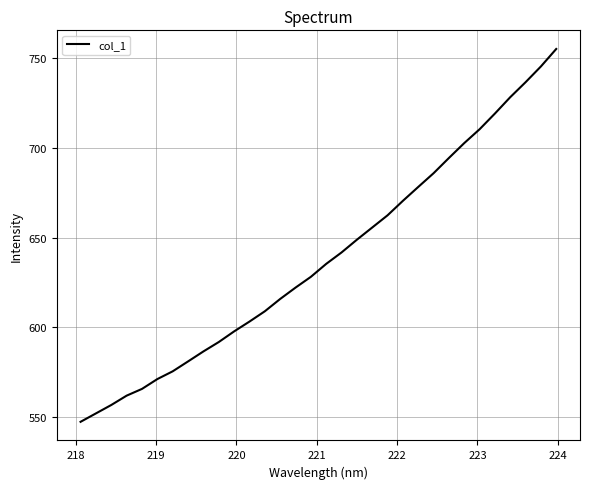

What is the greatest value displayed?

755.0